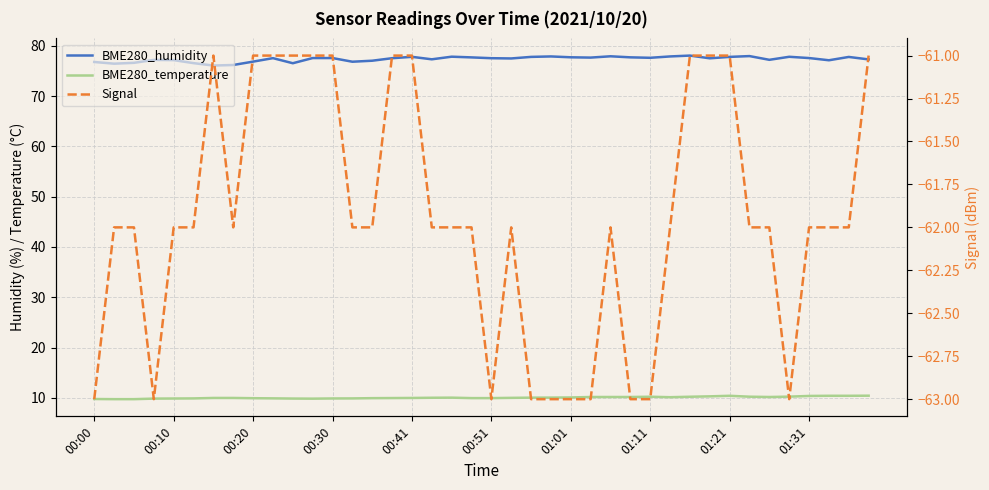

What is the highest value of the BME280_humidity series?

78.0